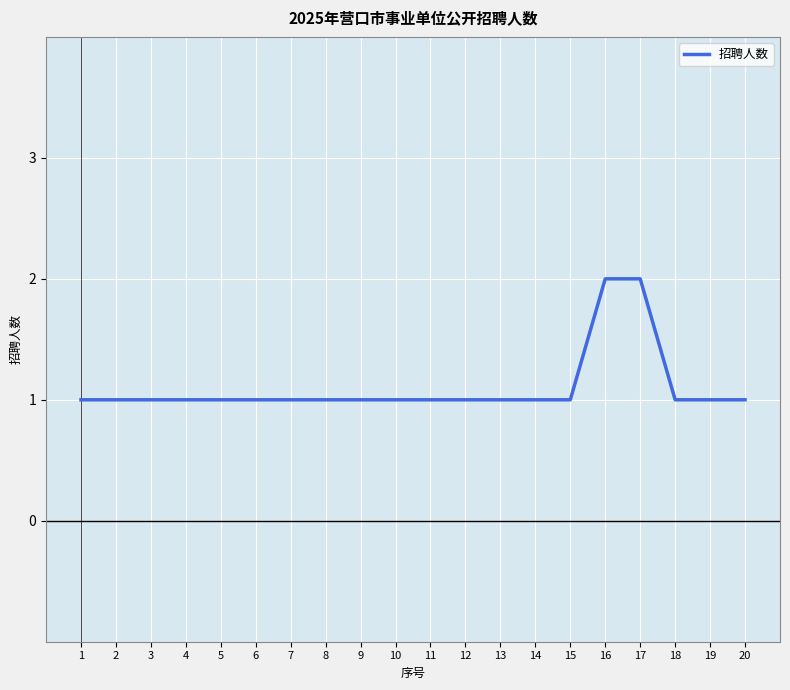

The value at 13 is 1. True or false?

True